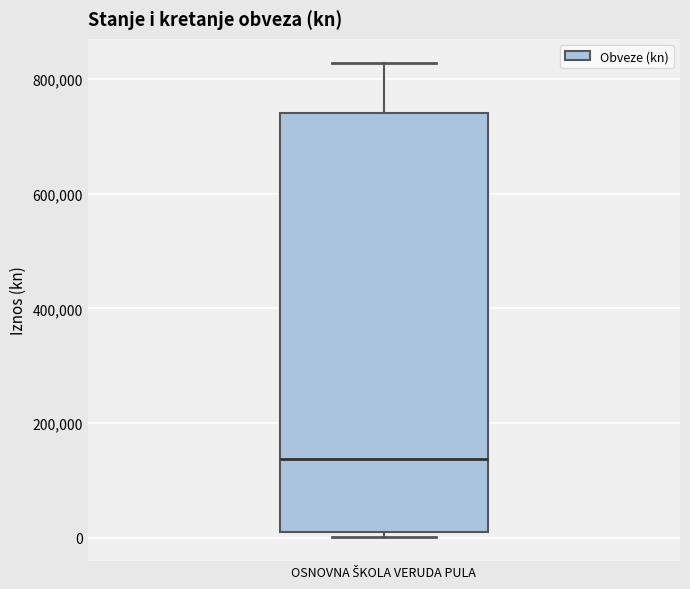

Read this box plot against the y-axis: the position of the median line, the range covered by the box, and the ends of both whiskers. The values are not printed on the chart, so give them approximately, as read against the axis.

median 140000, box 0 to 740000, whiskers 0 (just below the box's lower edge) to 820000